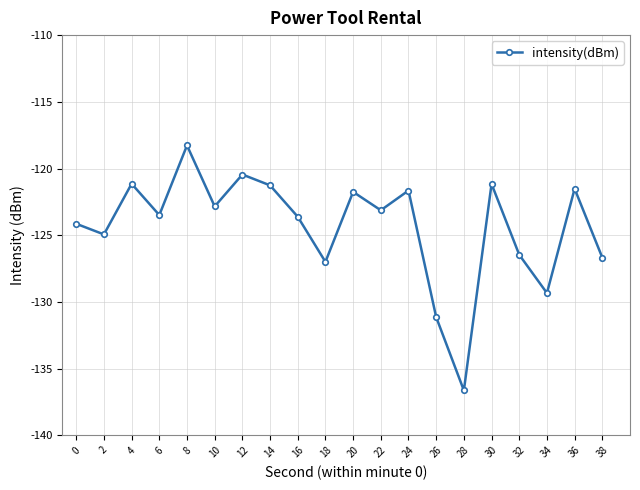

Is this an area chart (filled region under the line)?

No